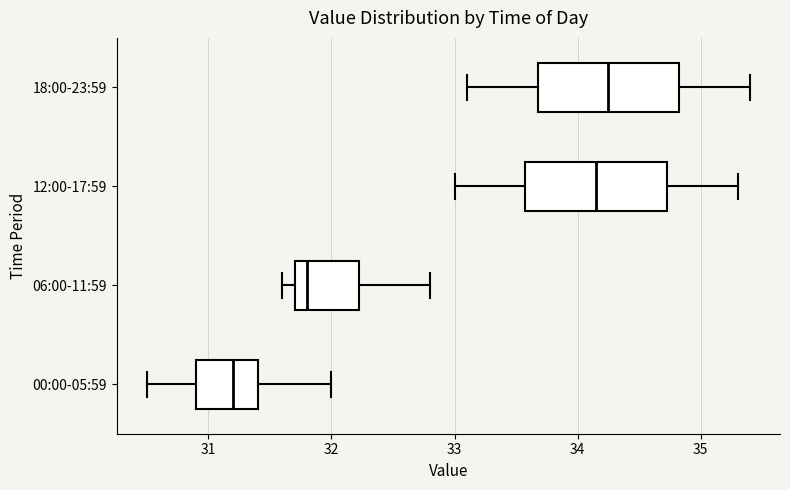

Which box has the furthest to the left median line?

00:00-05:59